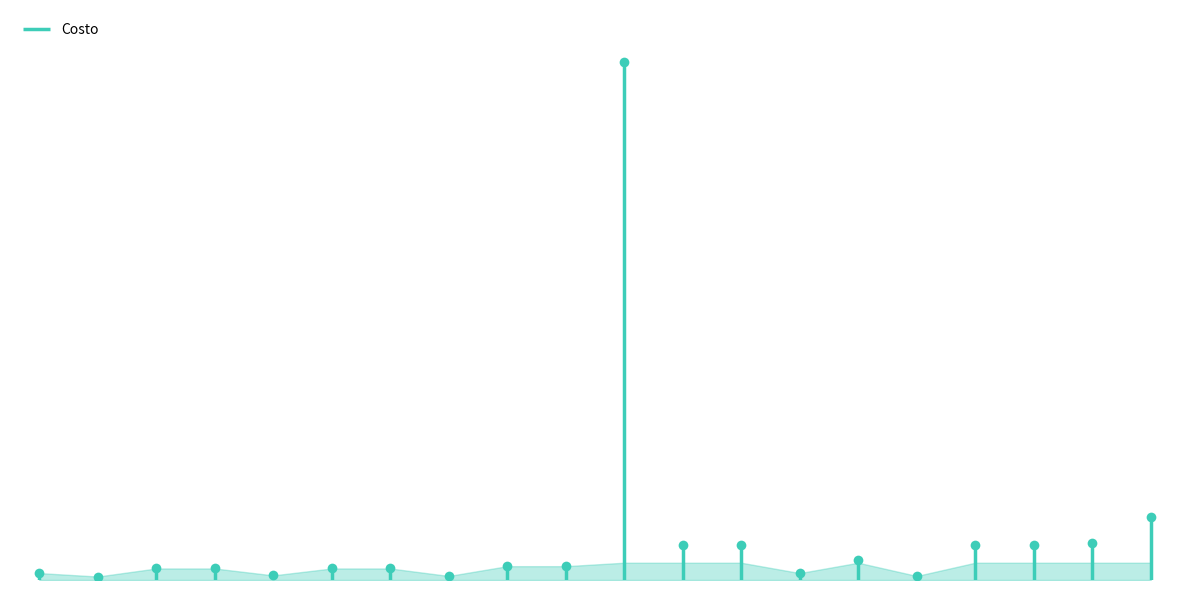

How many series are shown in this chart?

1